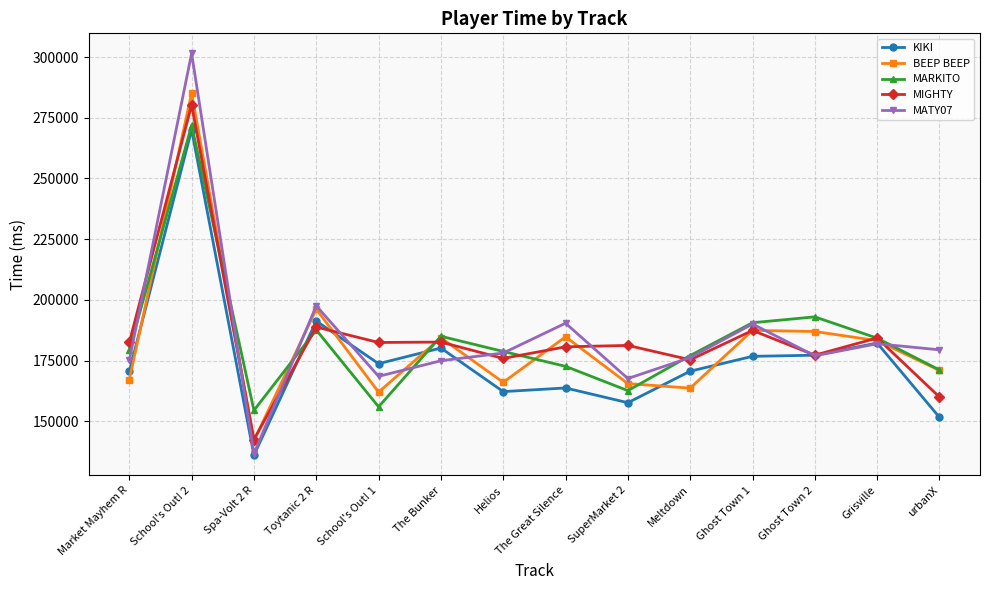

What is the difference between the maximum and second lowest values in the MATY07 series?

133920